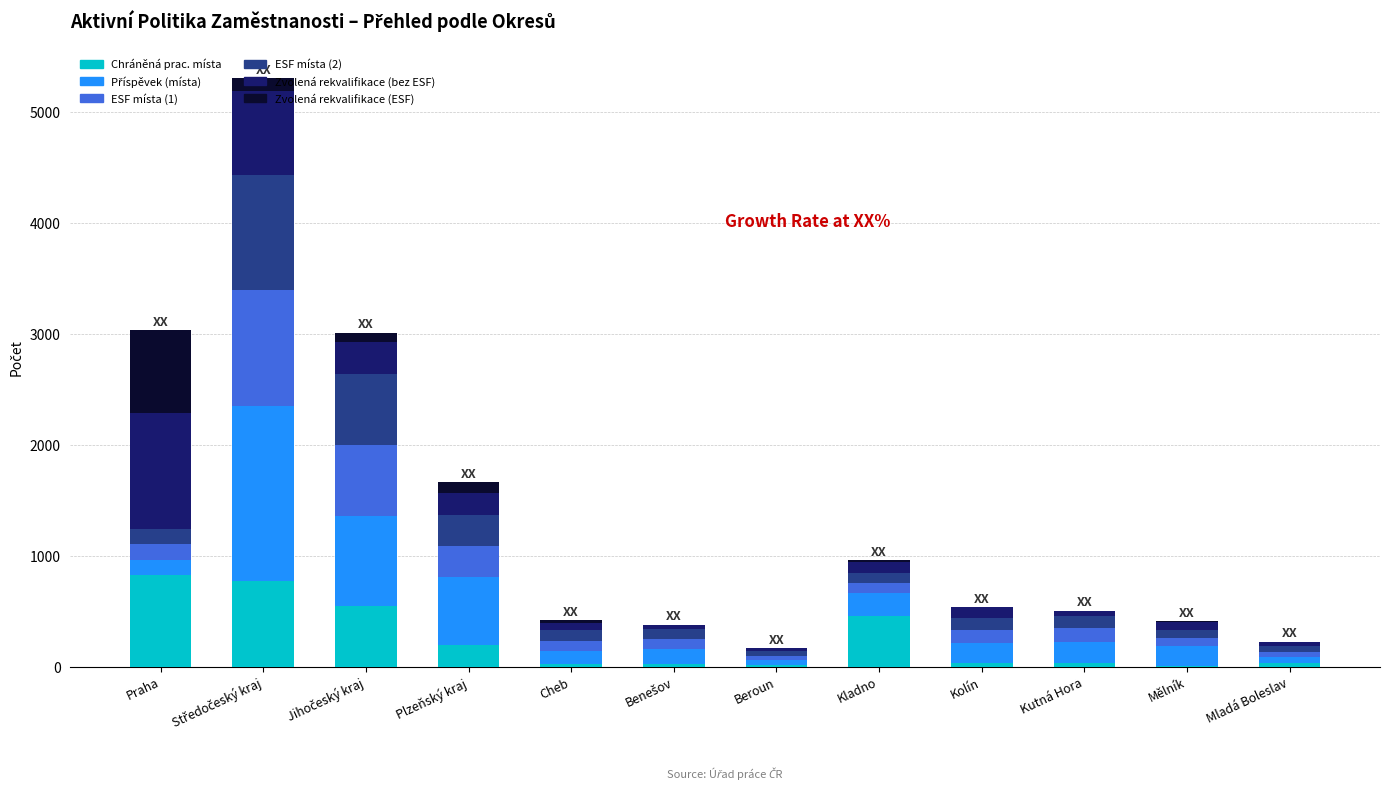

What is the total value across all series at Praha?

3030